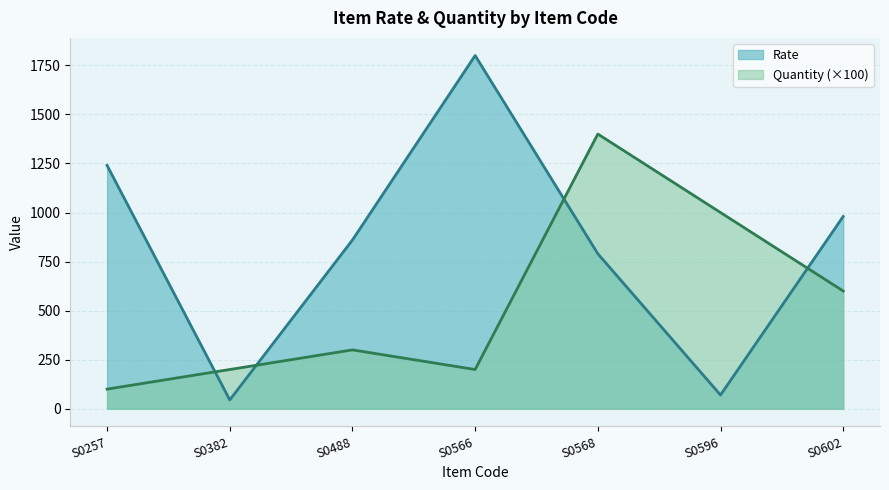

What is the total value across all series at S0566?

2000